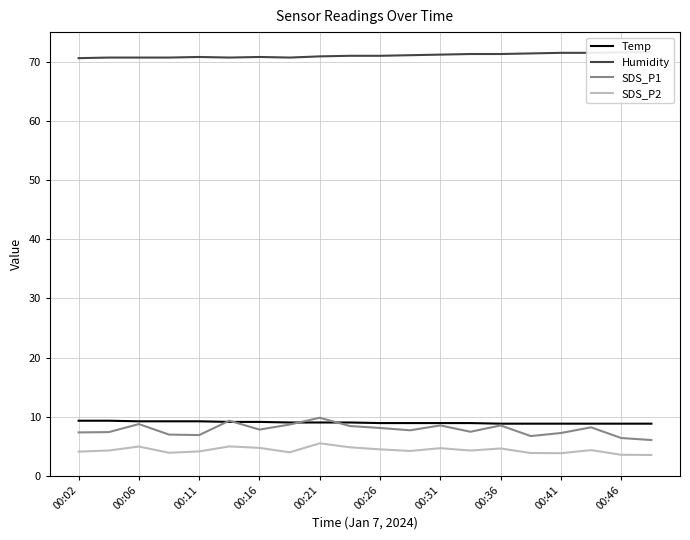

Where does the Temp series first go above 9?

00:02